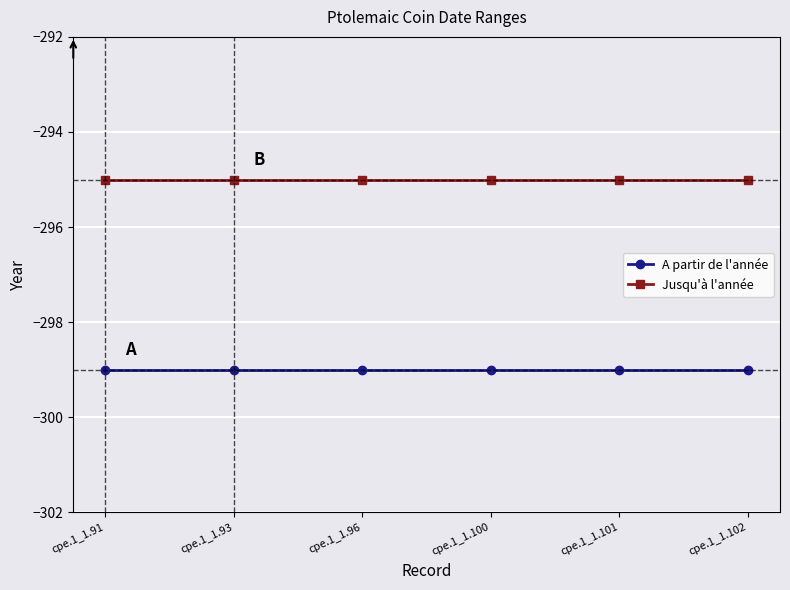

True or false: Jusqu'à l'année and A partir de l'année cross at least once.

False